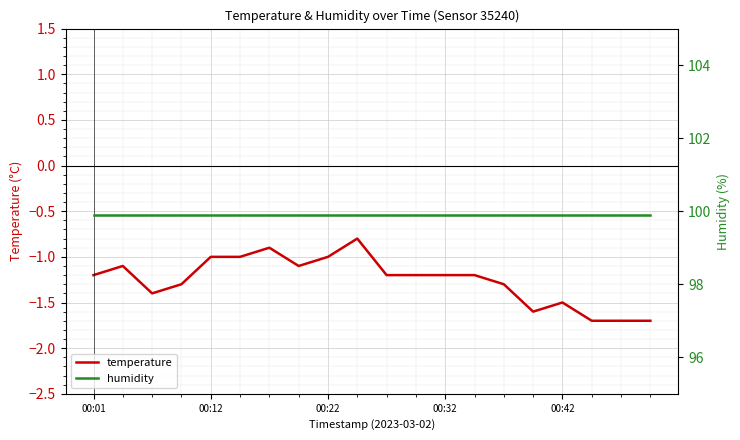

The value of humidity at 00:42 is 27.3. True or false?

False